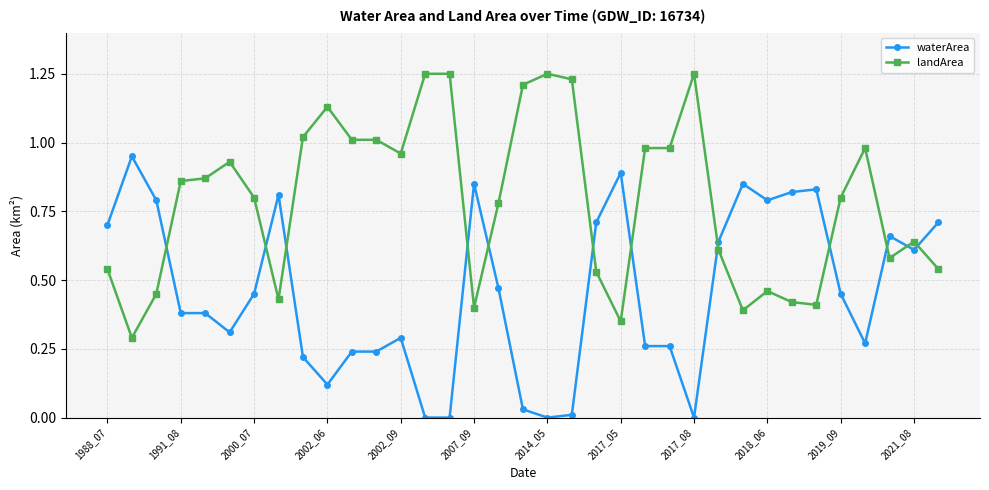

True or false: waterArea has more than 1 interior local peaks.

True